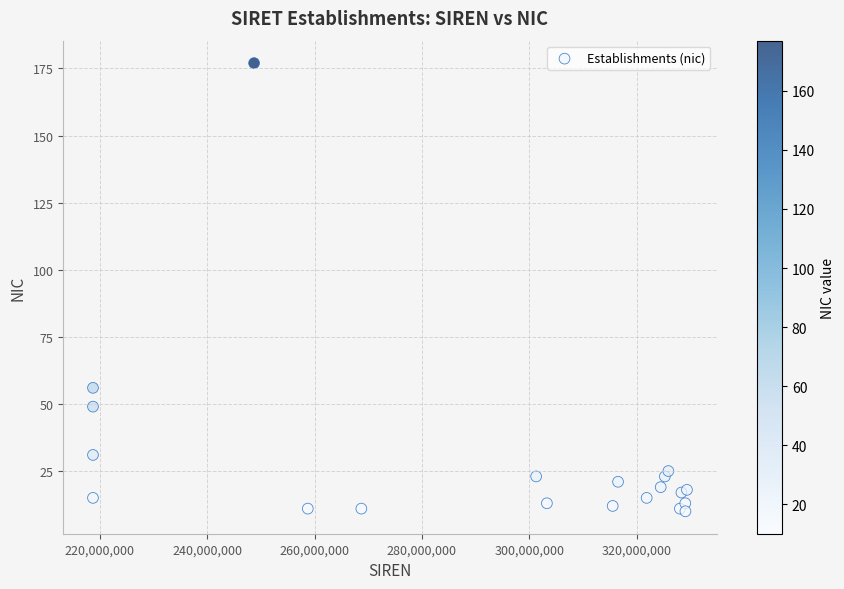

What Y value in the scatter plot is closest to 93?

56